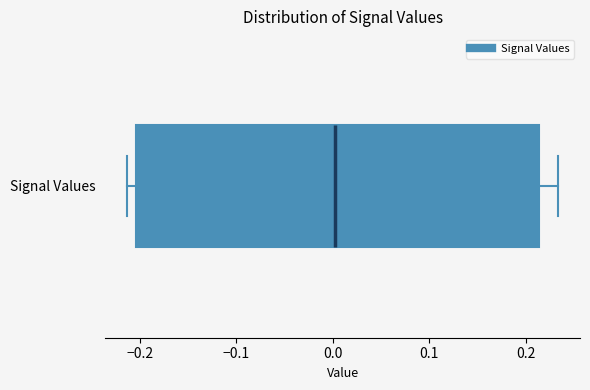

Transcribe this box plot: give where the median line is, the range the box spans, and where the two whiskers end, as read against the x-axis. The values are not printed on the chart, so give them approximately, as read against the axis.

median 0.00, box -0.20 to 0.21, whiskers -0.21 to 0.23